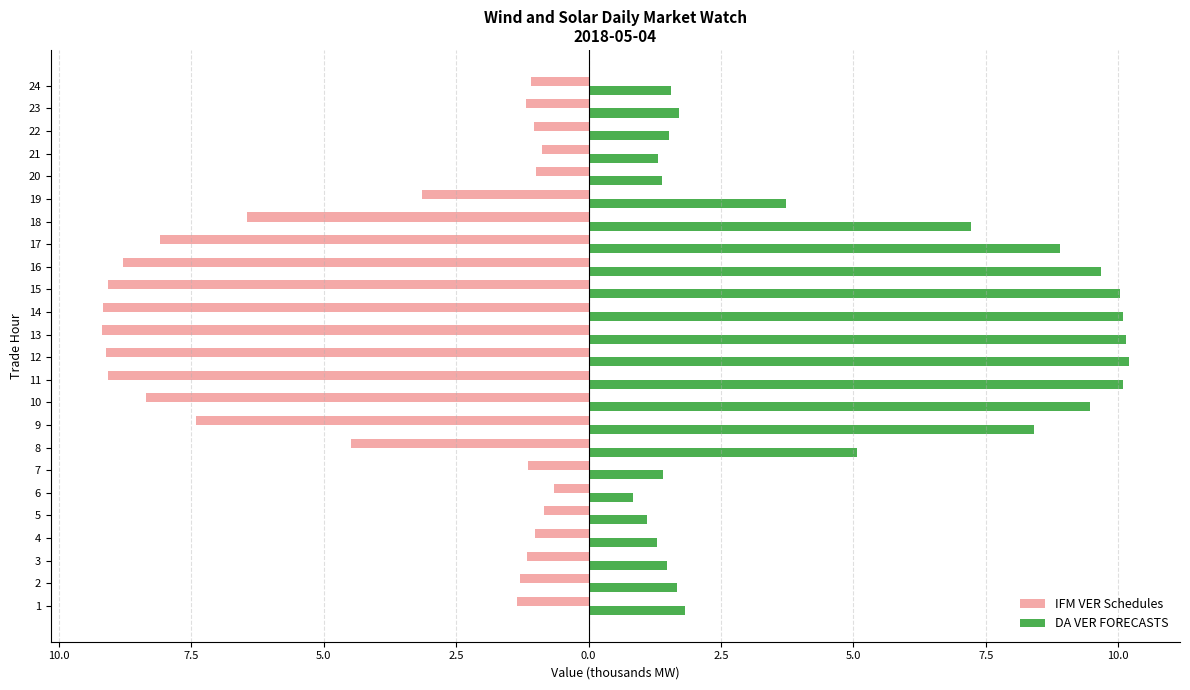

What are all the series names shown in the legend?

IFM VER Schedules, DA VER FORECASTS